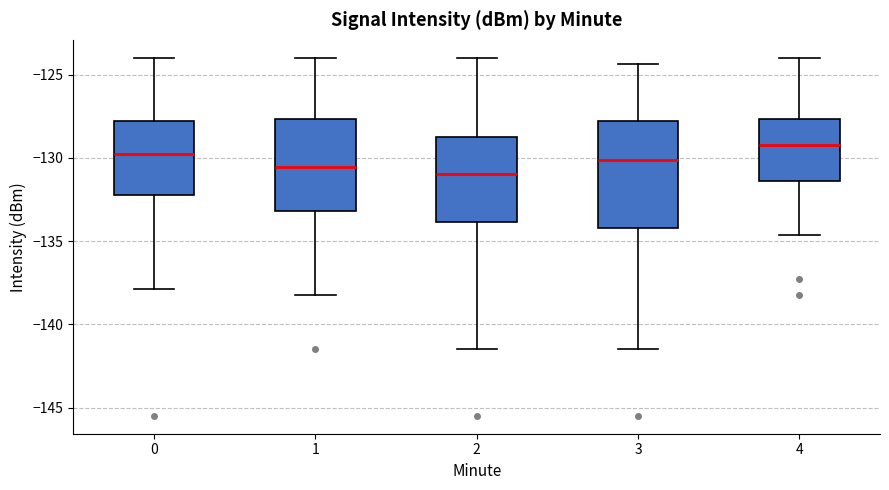

Reading left to right, transcribe this box plot: for each box, give where its median line is, the range the box spans, and where its two whiskers end, as read against the y-axis. The values are not printed on the chart, so give them approximately, as read against the axis.

0: median -130.0, box -132.5 to -128.0, whiskers -138.0 to -124.0
1: median -130.5, box -133.0 to -127.5, whiskers -138.0 to -124.0
2: median -131.0, box -134.0 to -128.5, whiskers -141.5 to -124.0
3: median -130.0, box -134.0 to -128.0, whiskers -141.5 to -124.5
4: median -129.0, box -131.5 to -127.5, whiskers -134.5 to -124.0